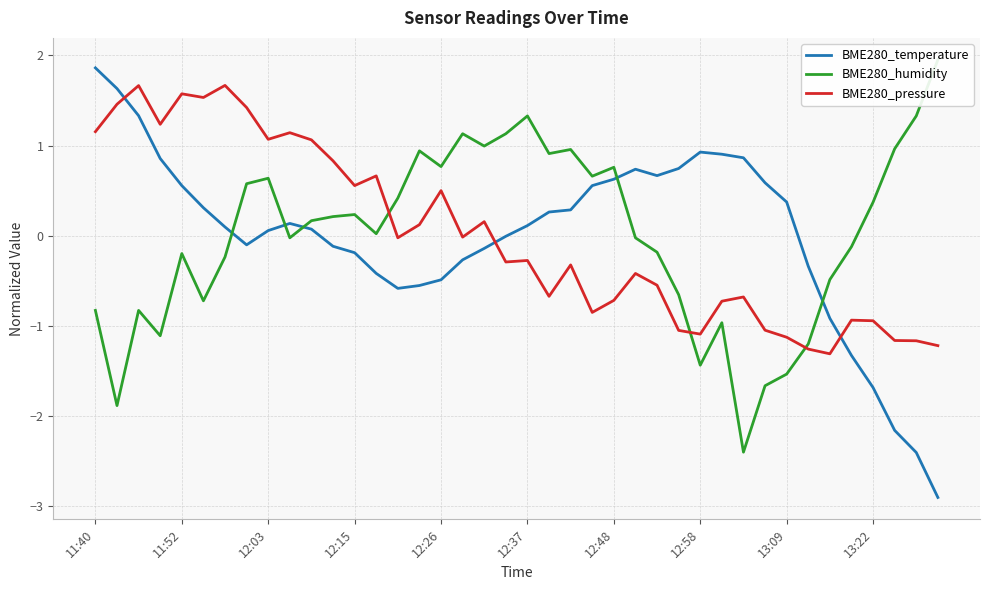

How many times do BME280_humidity and BME280_pressure cross each other?

3